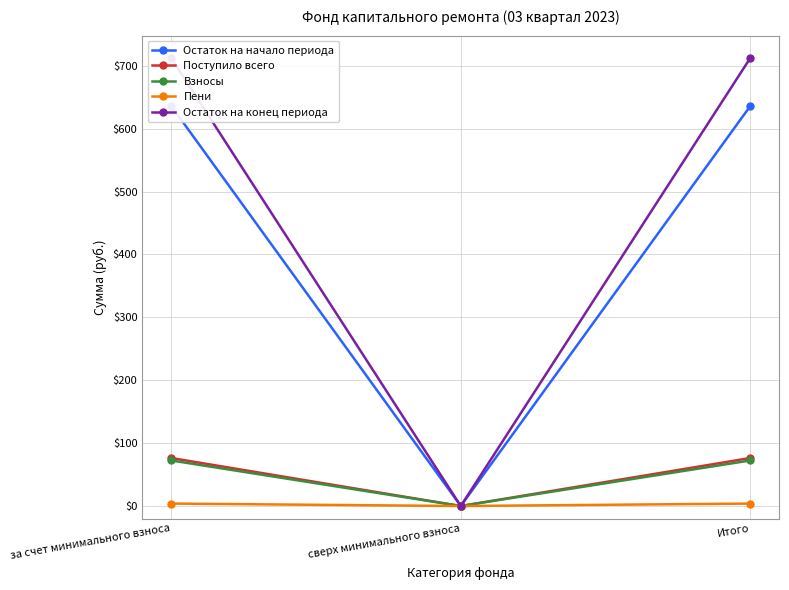

List the series in order of their peak value, lowest first.

Пени, Взносы, Поступило всего, Остаток на начало периода, Остаток на конец периода